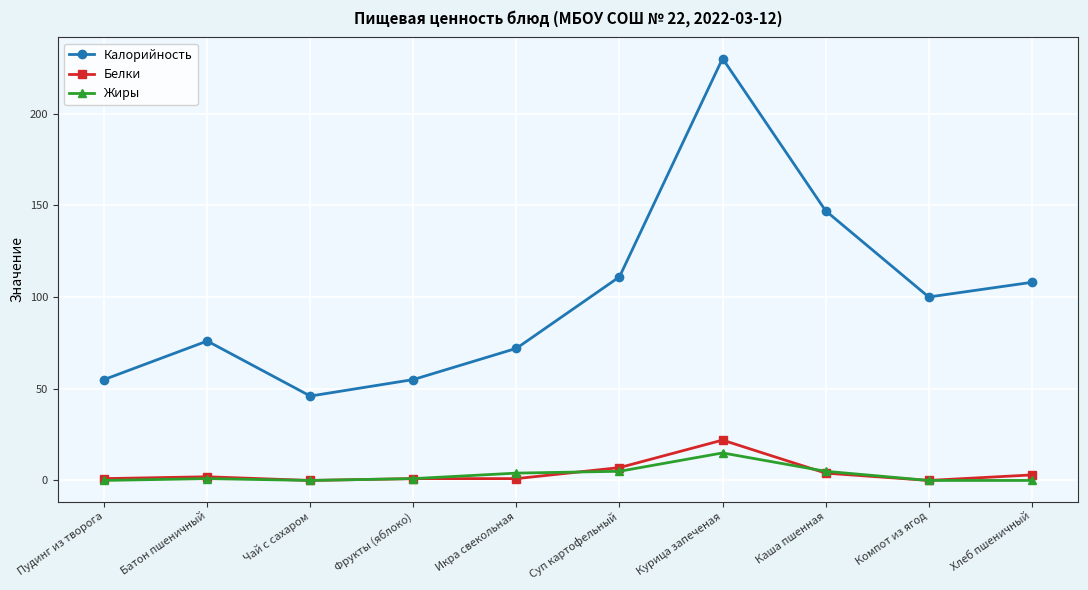

Where is Калорийность nearest to the value 138?

Каша пшенная